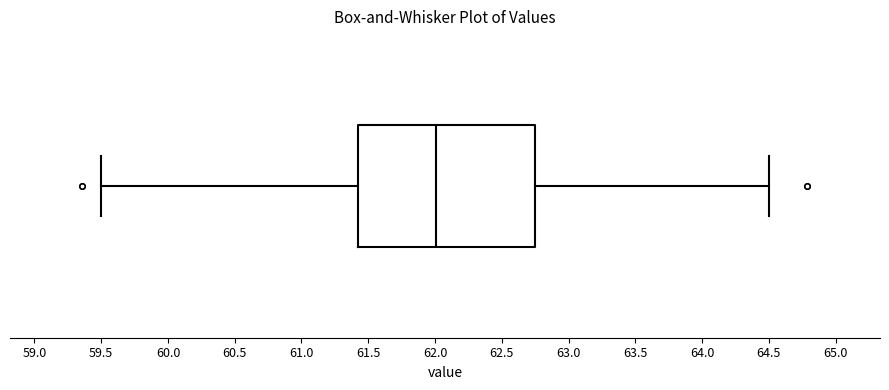

Transcribe this box plot: give where the median line is, the range the box spans, and where the two whiskers end, as read against the x-axis. The values are not printed on the chart, so give them approximately, as read against the axis.

median 62.00, box 61.40 to 62.75, whiskers 59.50 to 64.50